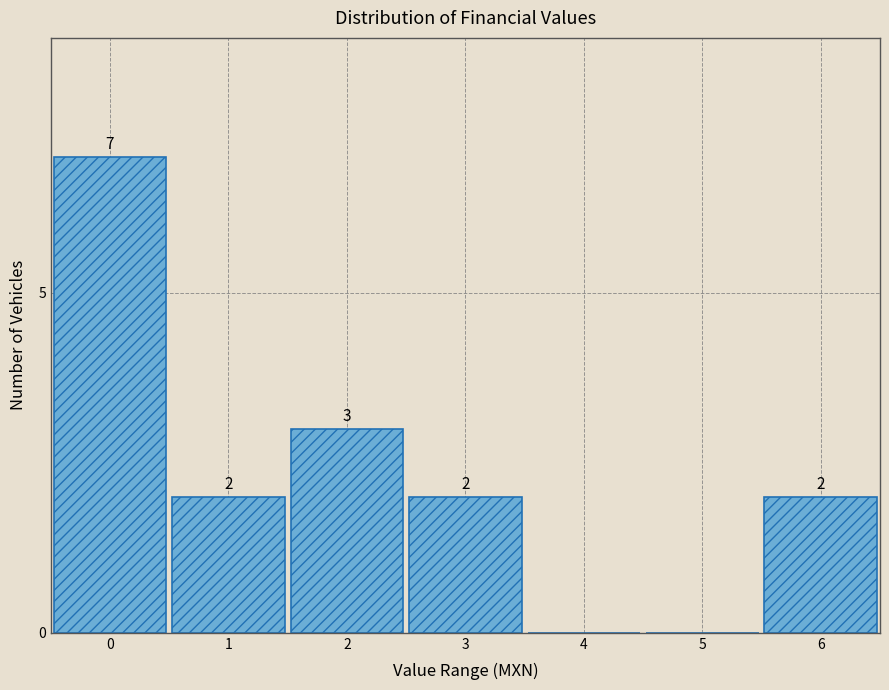

Reading left to right, transcribe all the data shown in this chart.

0=7	1=2	2=3	3=2	4=0	5=0	6=2